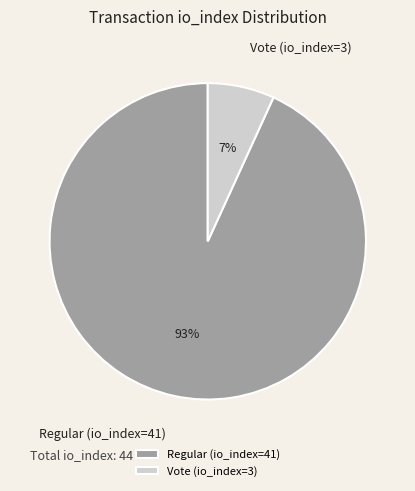

To the nearest percent, what is the combined percentage of Regular (io_index=41) and Vote (io_index=3)?

100%